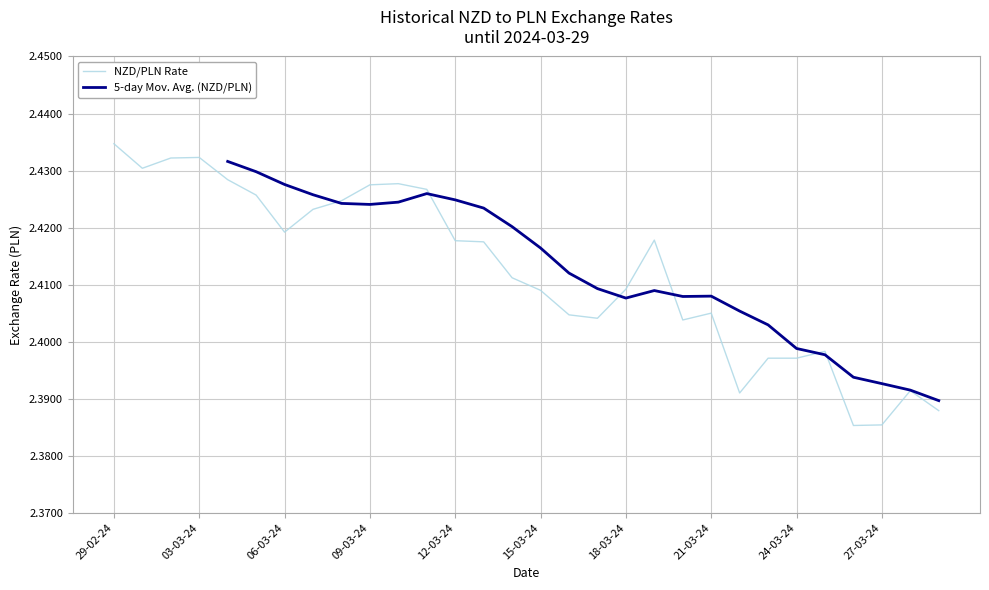

Between 04-03-24 and 15-03-24, which is larger?

04-03-24